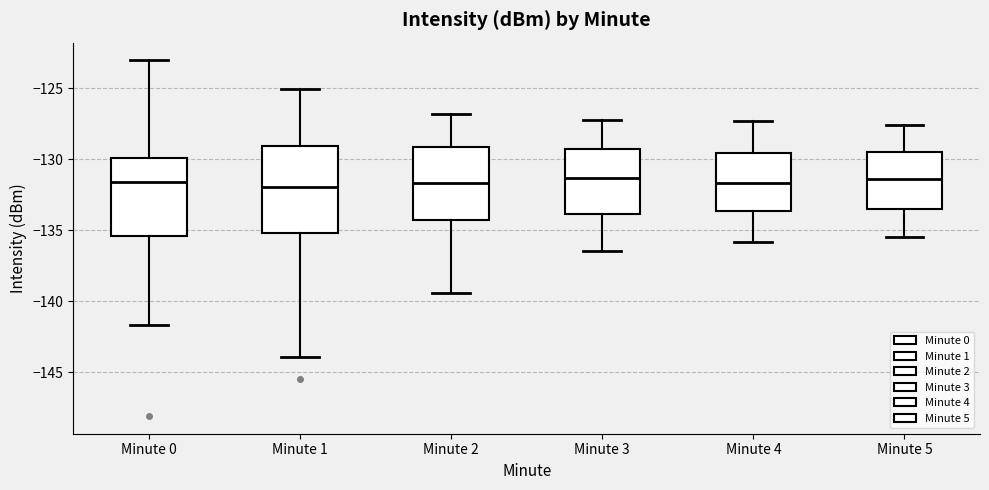

Comparing the boxes themselves (not the whiskers), which one is the tallest?

Minute 1